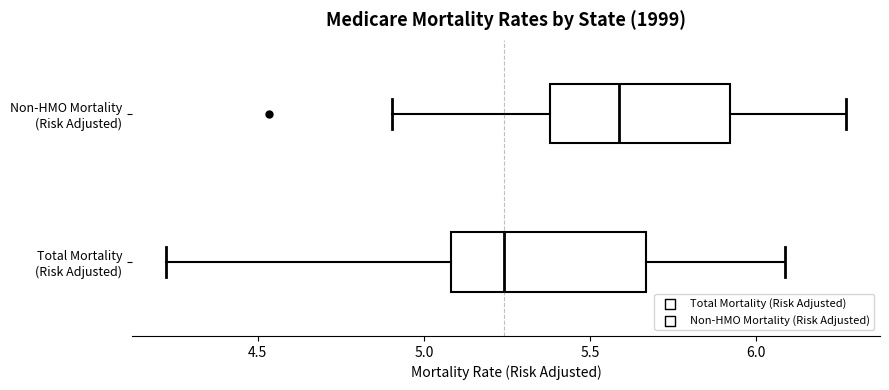

Where does the median line of the box for Non-HMO Mortality (Risk Adjusted) sit on the x-axis? The values are not printed on the chart, so give them approximately, as read against the axis.

5.60